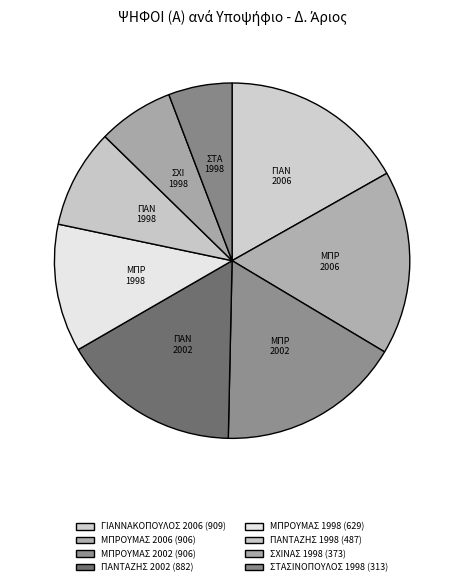

Is it true that ΜΠΡΟΥΜΑΣ 2002 is 28% of the pie?

False